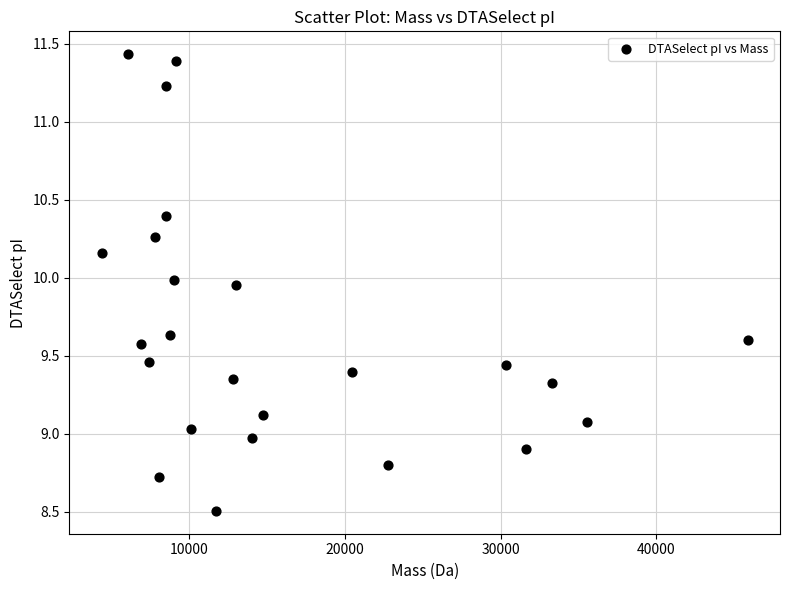

What is the range of Y values (max minus min)?

2.9